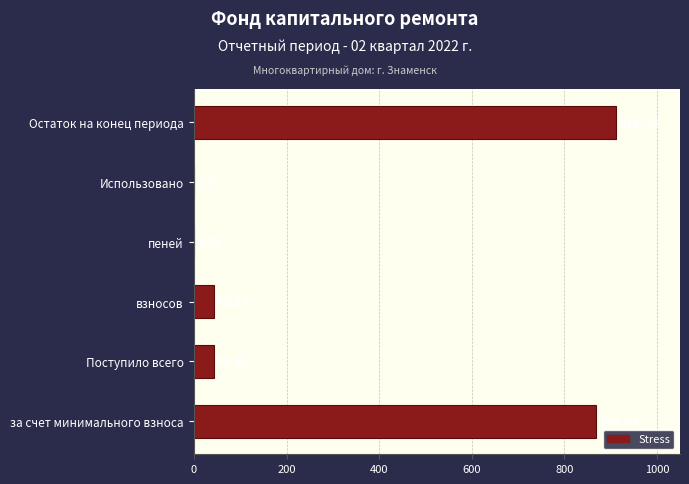

How many data points are above 42?

4